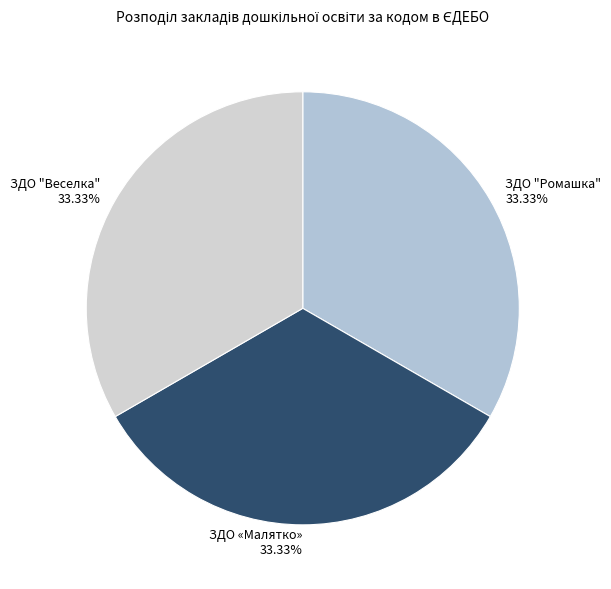

The ЗДО "Ромашка" slice represents 33% of the pie. True or false?

True